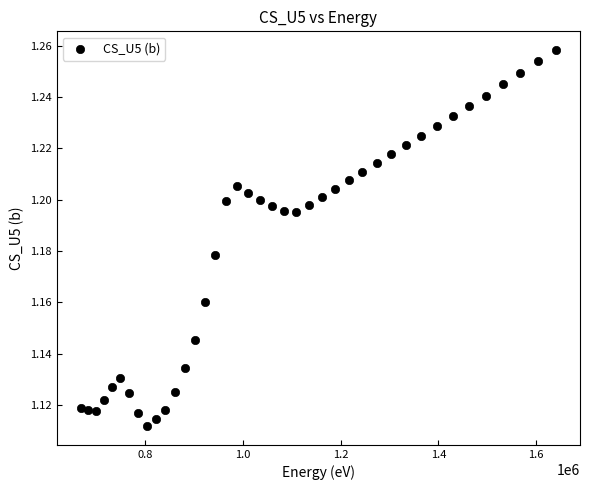

What is the range of X values (max minus min)?

972312.0